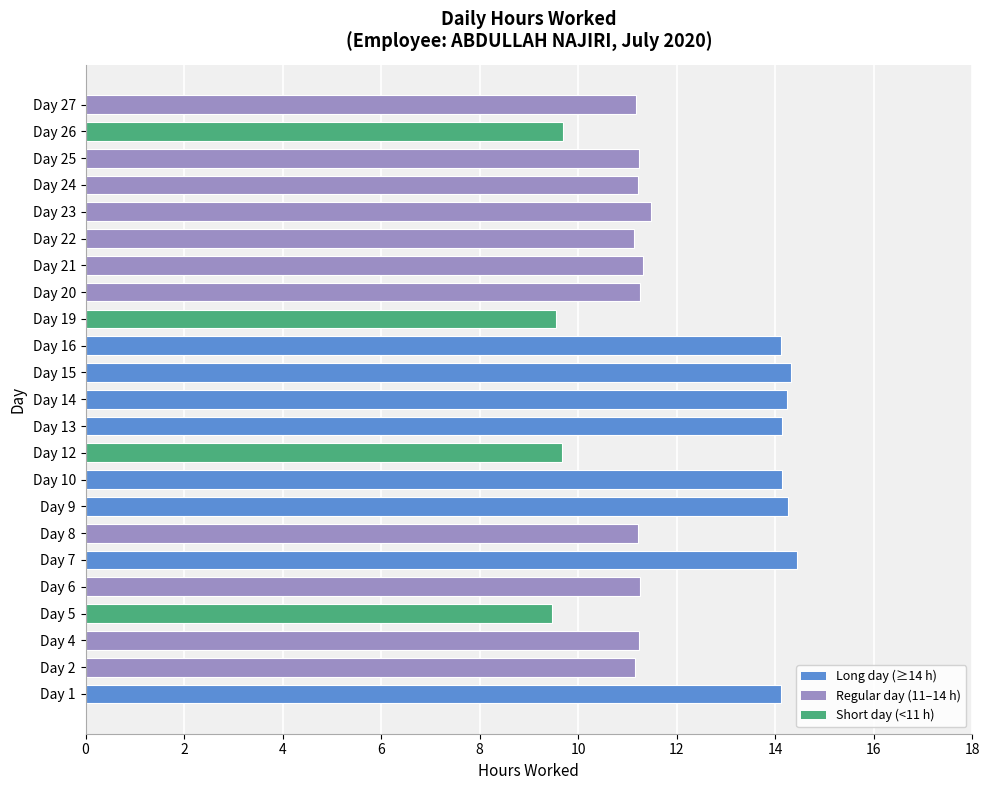

What is the change in value from Day 13 to Day 26?

-4.4